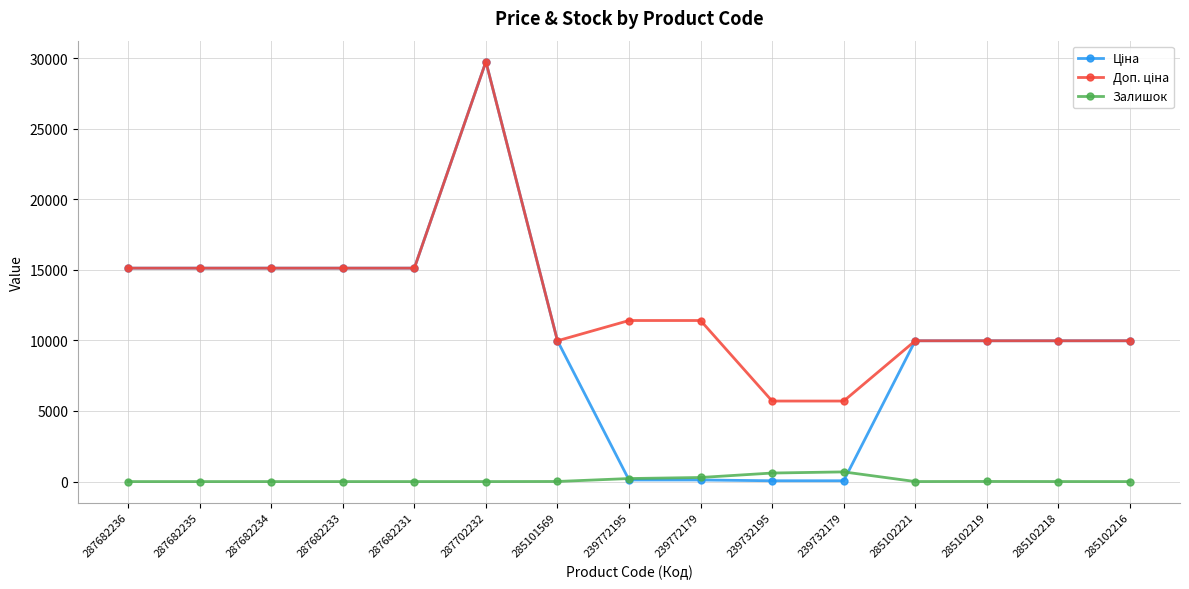

What is the total value across all series at 285102216?

19950.0